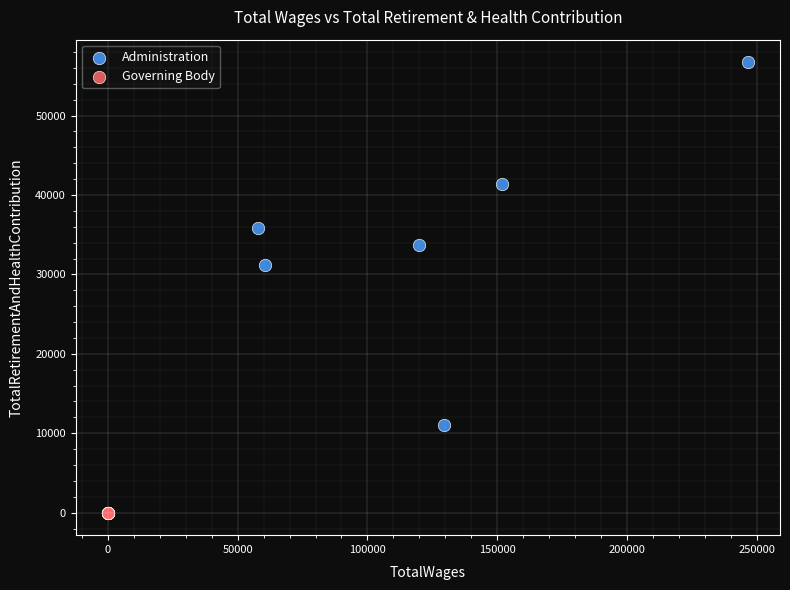

Which series contains the lowest Y value?

Governing Body